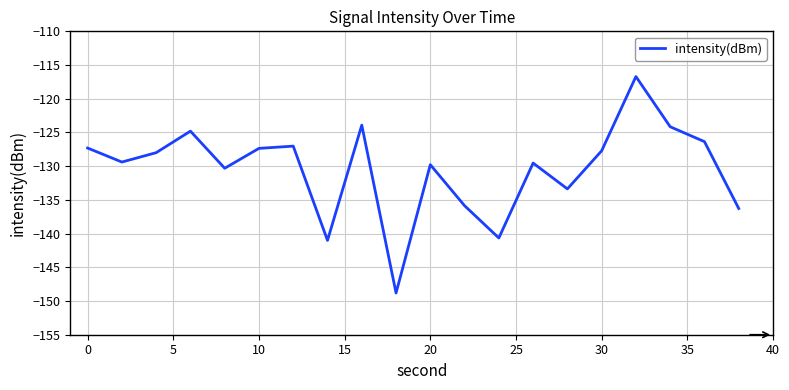

What is the greatest value displayed?

-116.7